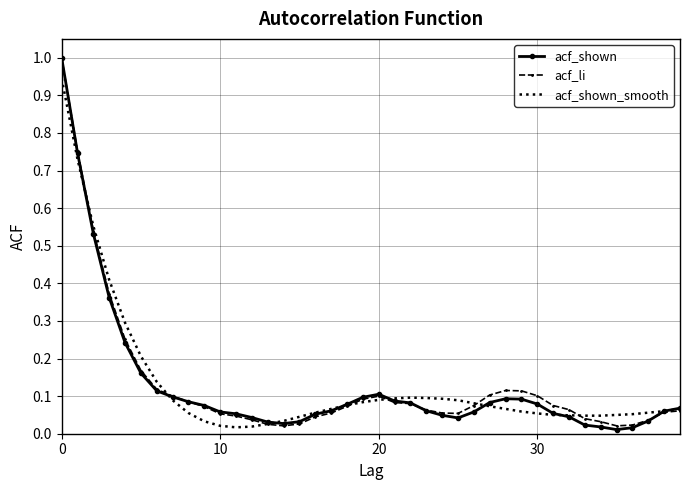

What is the highest value of the acf_shown series?

1.0